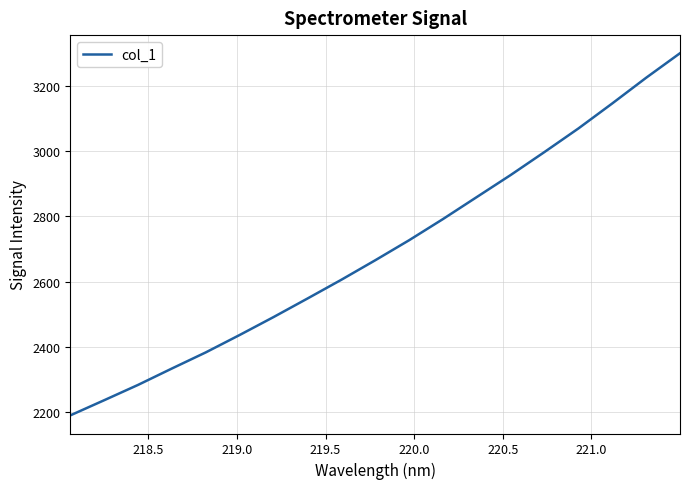

What is the maximum value shown in the chart?

3302.0